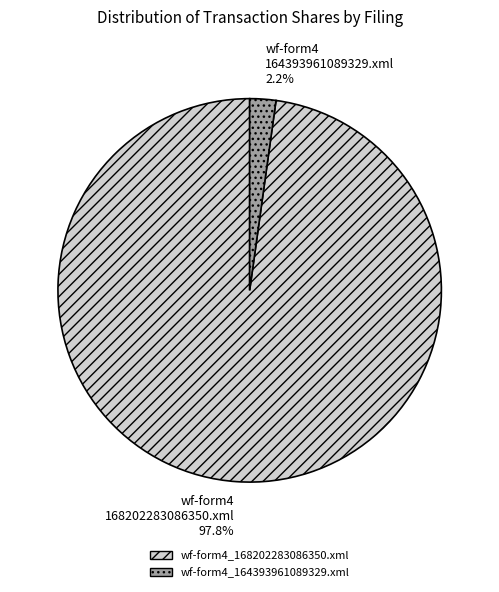

To the nearest percent, what is the combined percentage of wf-form4_168202283086350.xml and wf-form4_164393961089329.xml?

100%